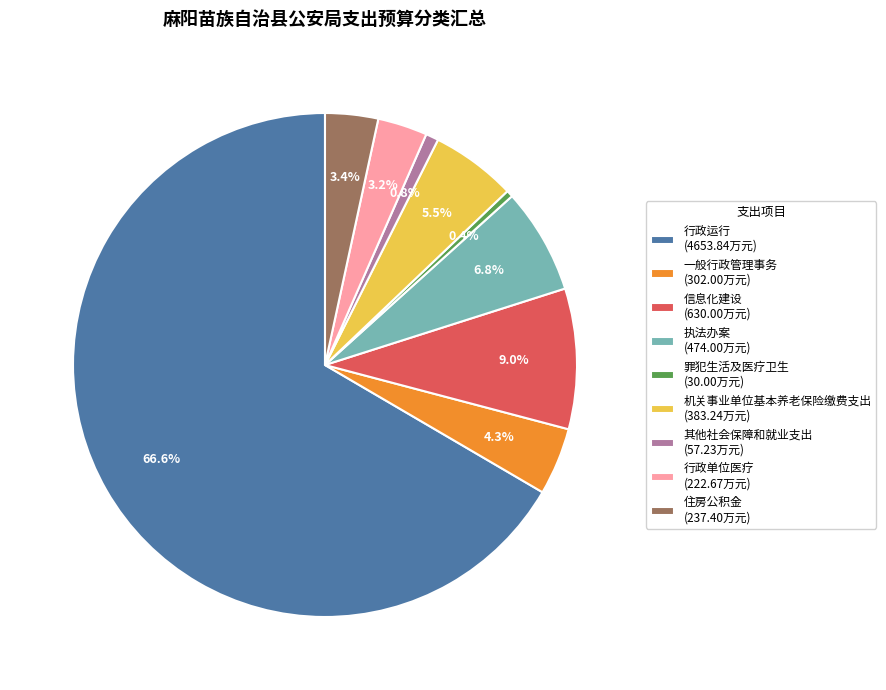

Is it true that 行政运行 is 74% of the pie?

False